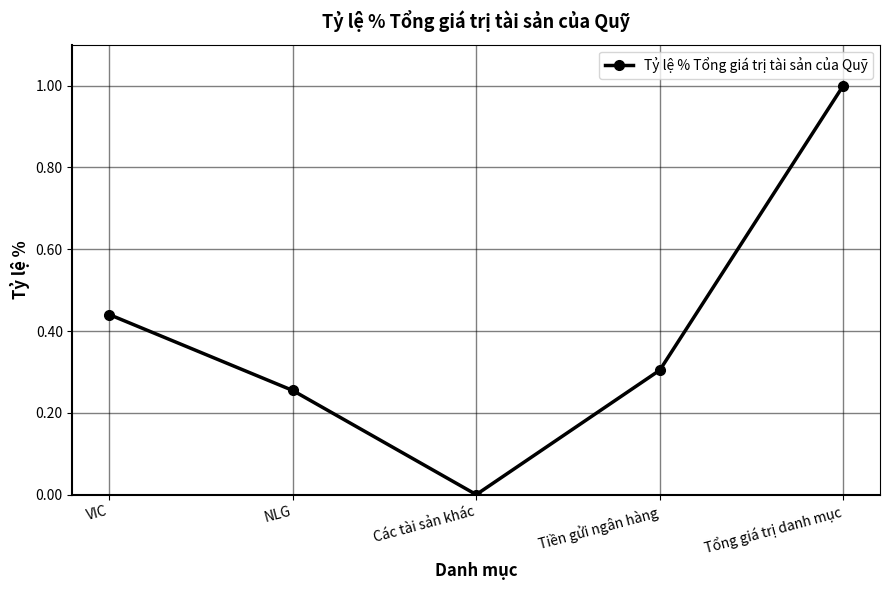

Count the number of categories in the chart.

5